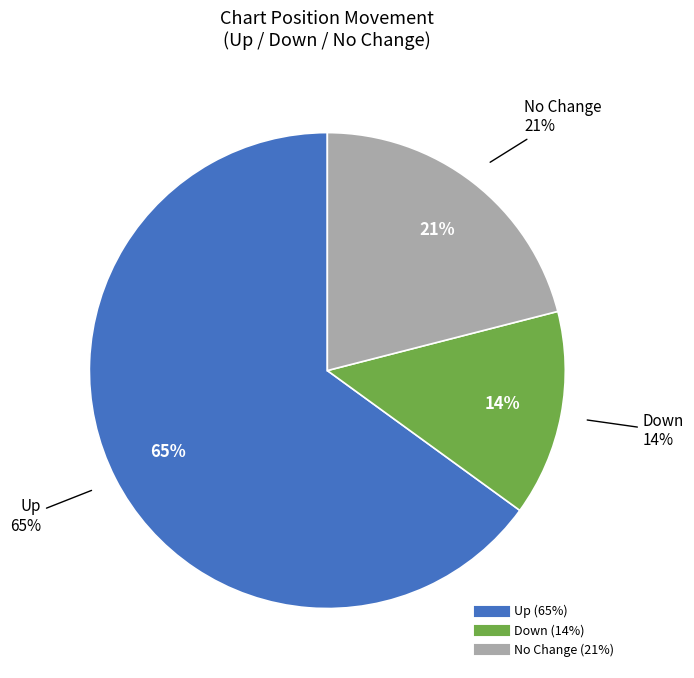

Which slice is the smallest?

down